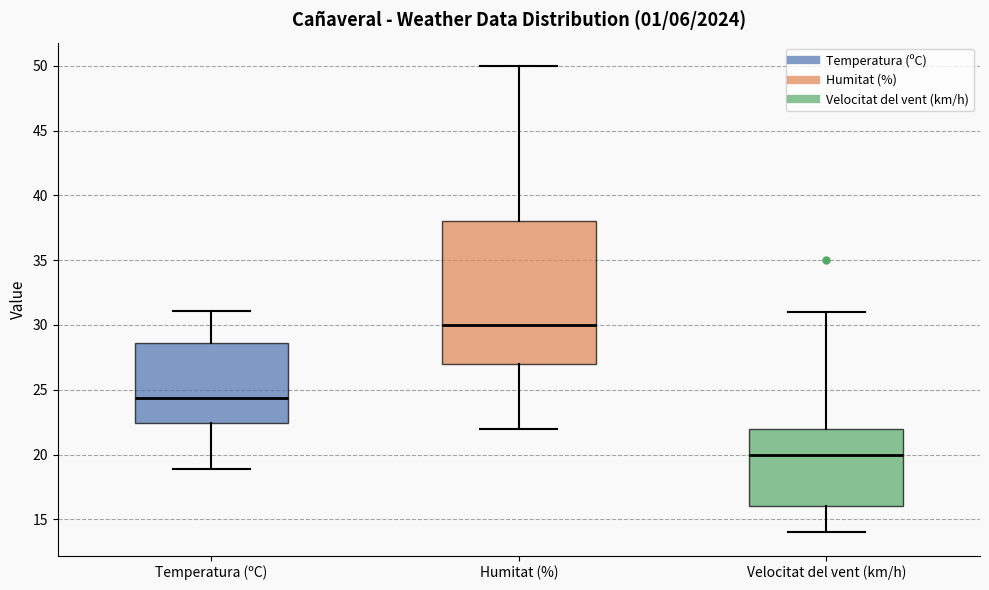

Where is the upper edge of the box for Humitat (%) on the y-axis? The values are not printed on the chart, so give them approximately, as read against the axis.

38.0